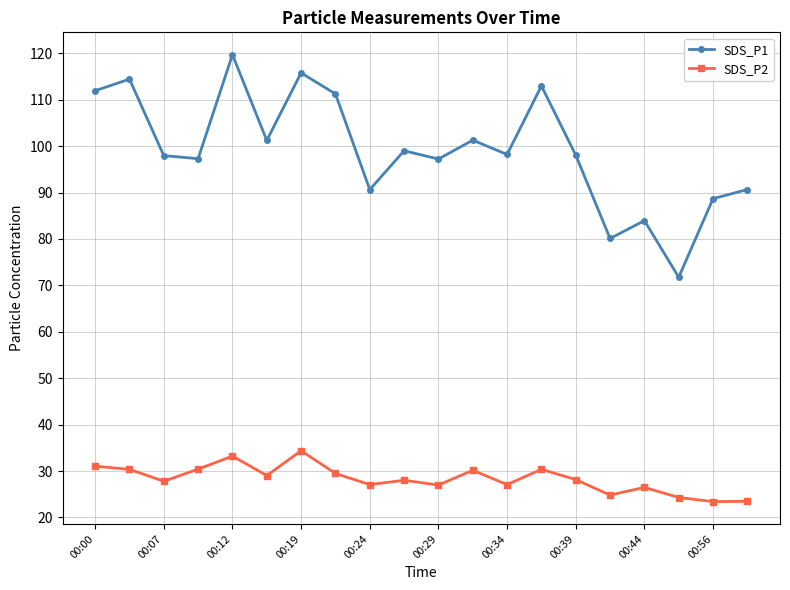

What is the lowest value of the SDS_P2 series?

23.4